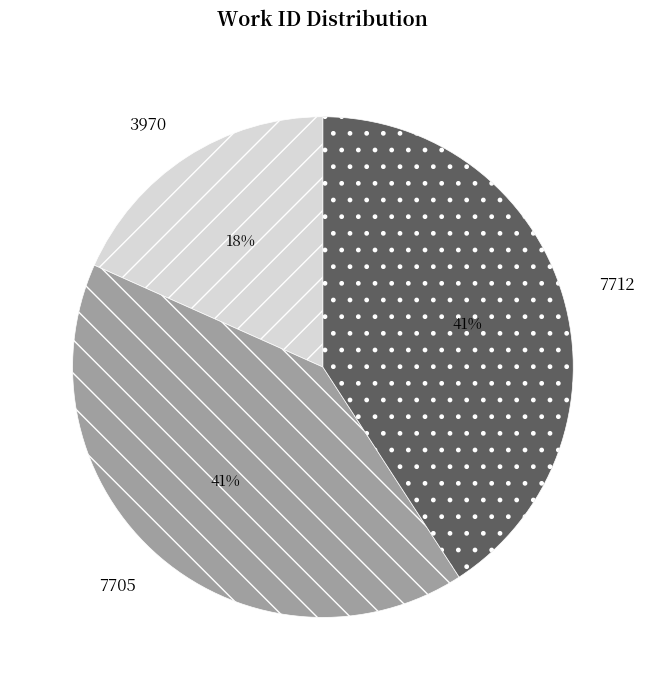

To the nearest percent, what portion does 7705 represent?

41%